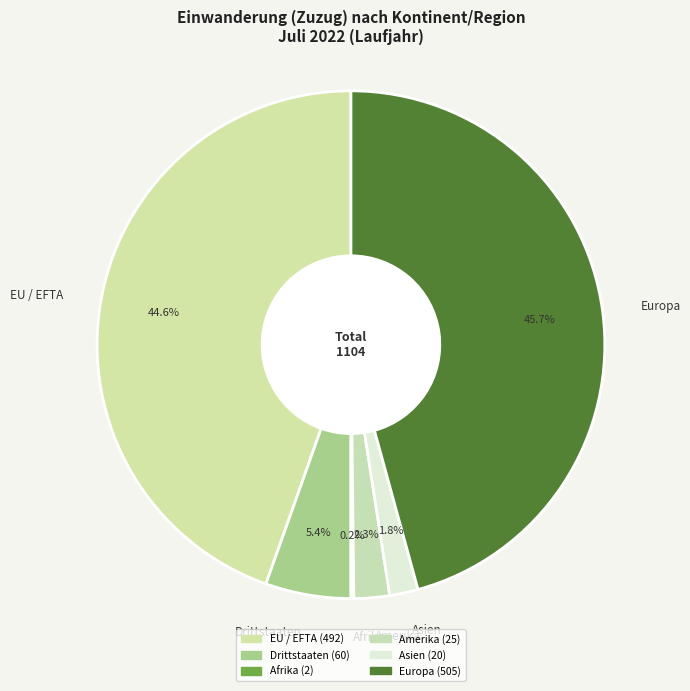

Which category has the biggest portion of the pie?

Europa